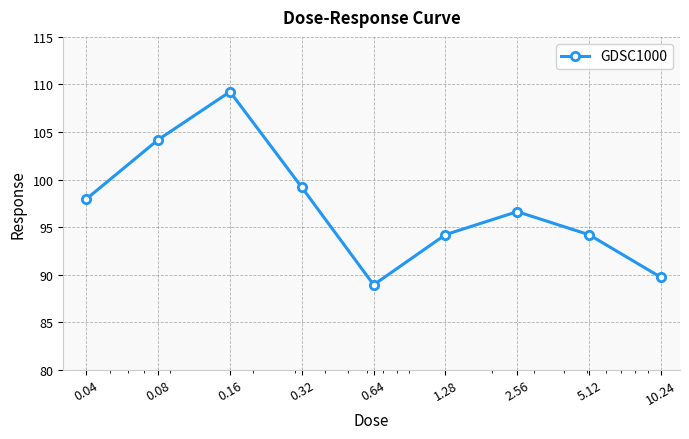

Reading right to left, extract all data points from this chart.

89.7	94.2	96.6	94.2	88.9	99.2	109.2	104.2	98.0